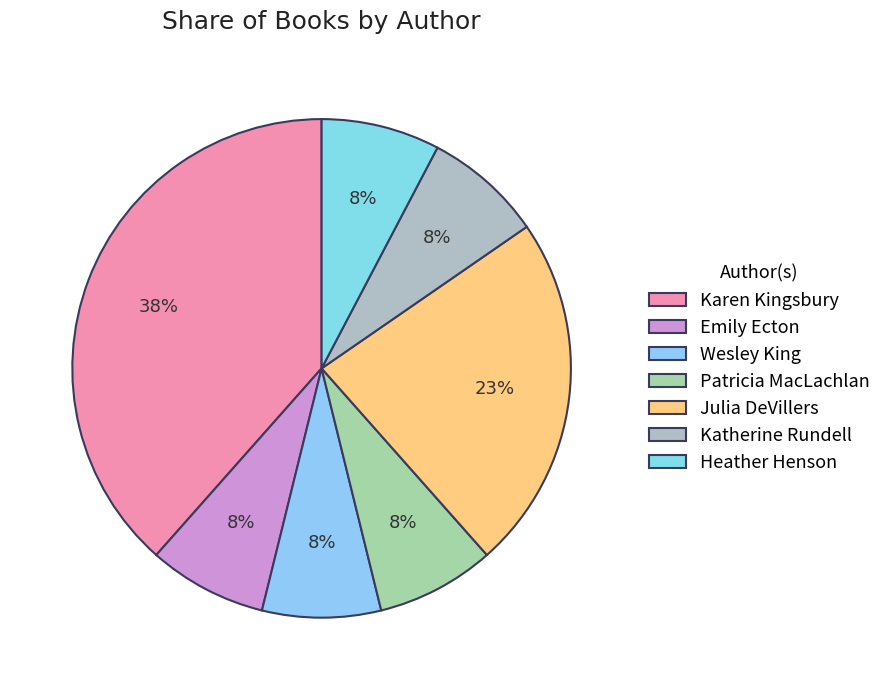

To the nearest percent, what is the difference between the largest and smallest slice percentages?

31%